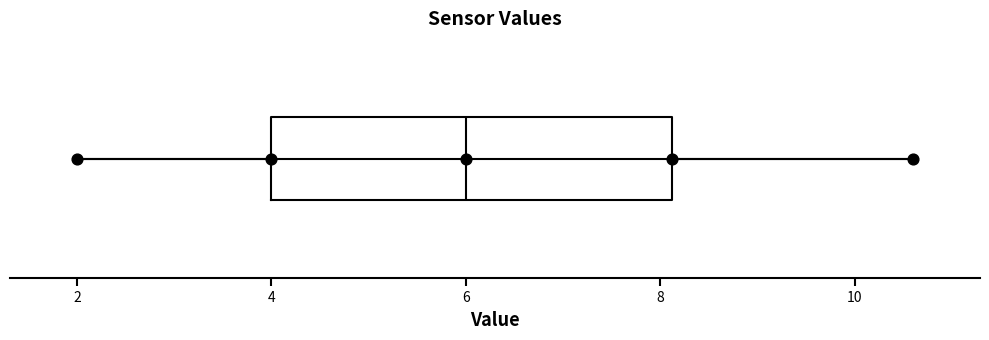

Where does the left whisker of the box end on the x-axis? The values are not printed on the chart, so give them approximately, as read against the axis.

2.0